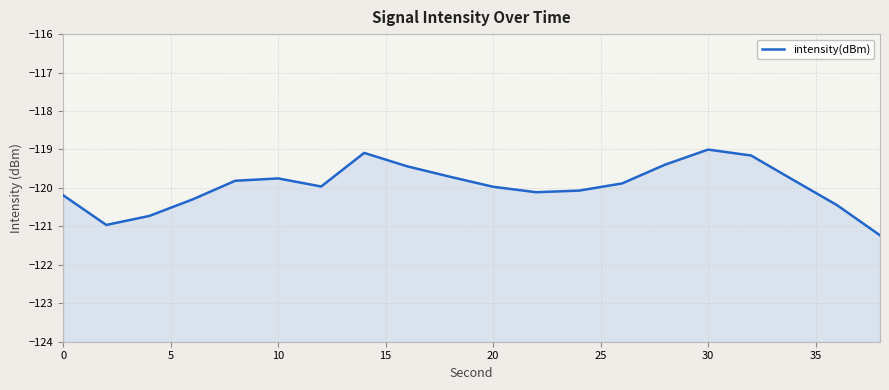

How many lines are shown in the chart?

1